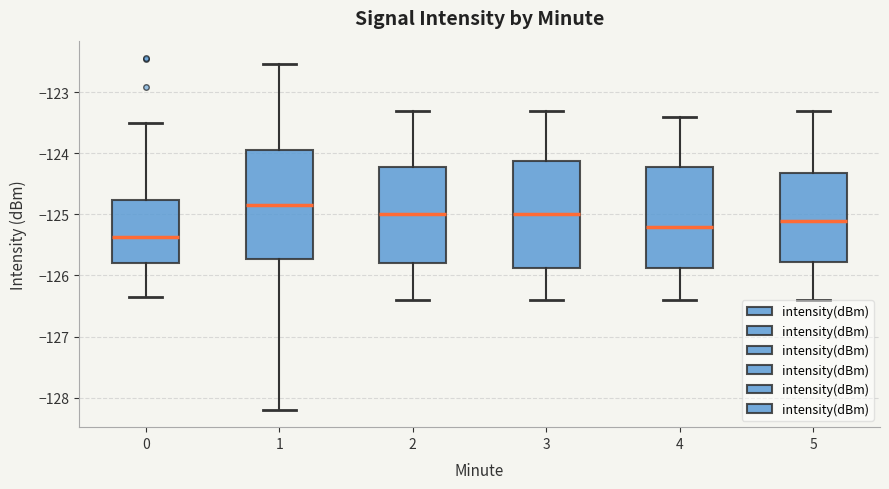

Reading left to right, read every box against the y-axis: the position of its median line, the range the box covers, and the ends of its whiskers. The values are not printed on the chart, so give them approximately, as read against the axis.

0: median -125.4, box -125.8 to -124.8, whiskers -126.3 to -123.5
1: median -124.8, box -125.7 to -123.9, whiskers -128.2 to -122.5
2: median -125.0, box -125.8 to -124.2, whiskers -126.4 to -123.3
3: median -125.0, box -125.9 to -124.1, whiskers -126.4 to -123.3
4: median -125.2, box -125.9 to -124.2, whiskers -126.4 to -123.4
5: median -125.1, box -125.8 to -124.3, whiskers -126.4 to -123.3